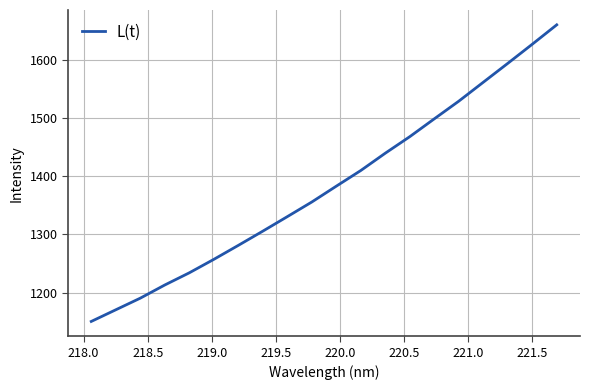

What is the smallest value displayed?

1150.3